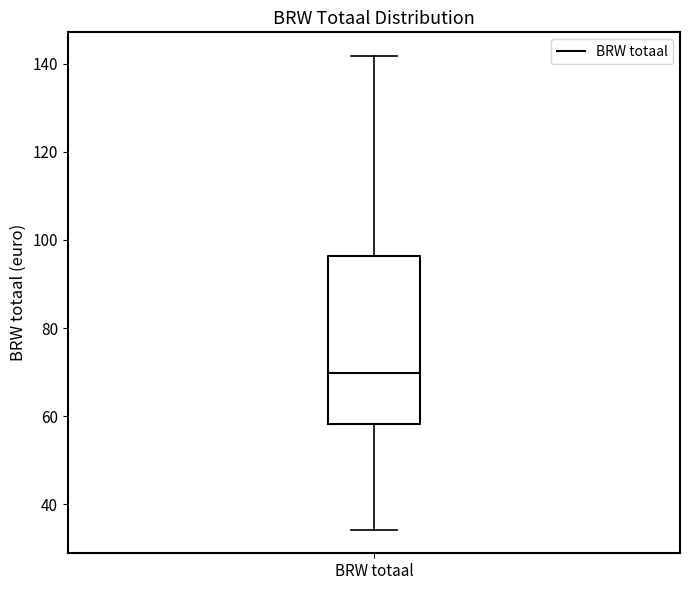

Read this box plot against the y-axis: the position of the median line, the range covered by the box, and the ends of both whiskers. The values are not printed on the chart, so give them approximately, as read against the axis.

median 70, box 58 to 96, whiskers 34 to 142